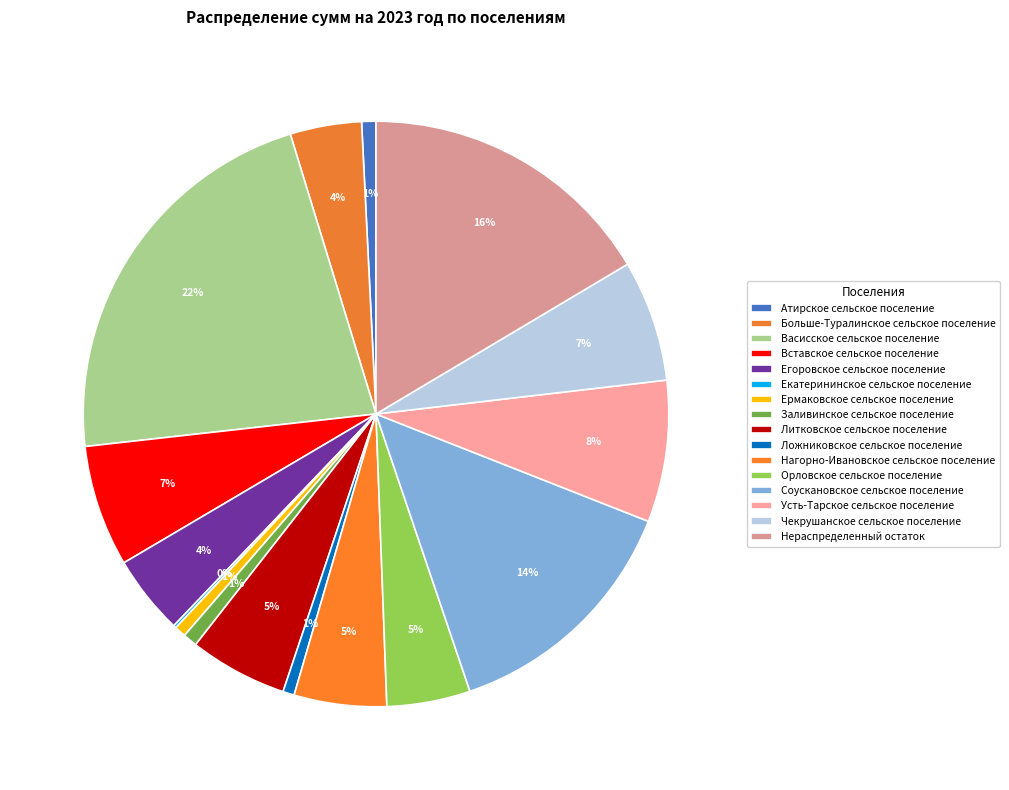

Which has a higher value, Нераспределенный остаток or Васисское сельское поселение?

Васисское сельское поселение